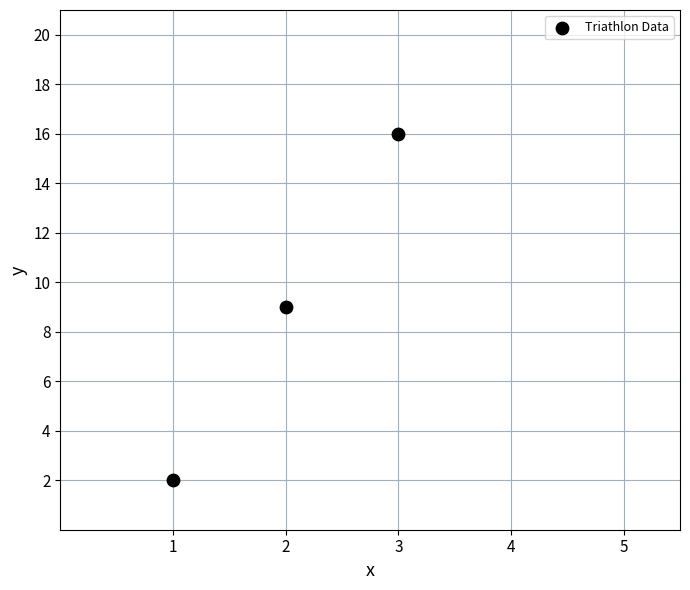

What is the range of Y values (max minus min)?

14